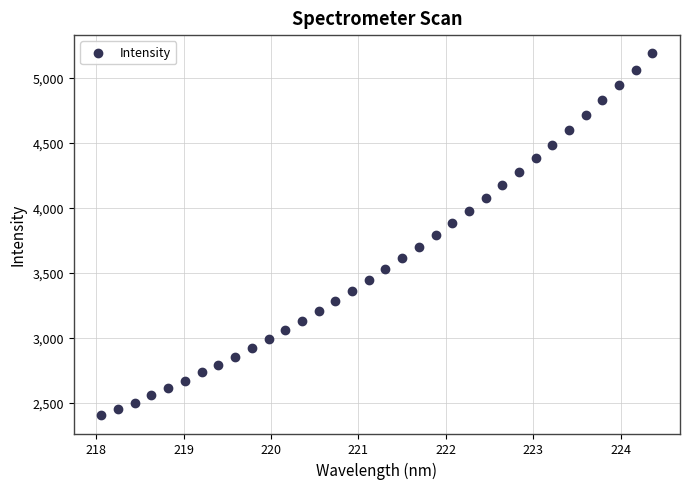

What is the range of X values (max minus min)?

6.3